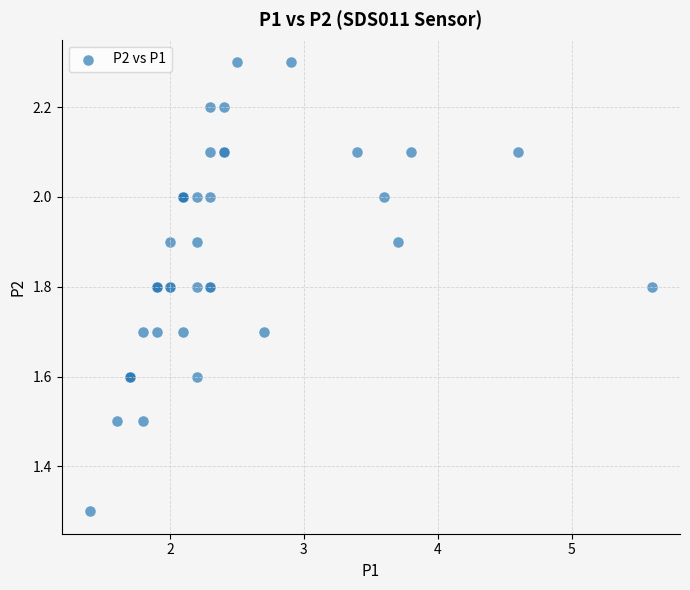

What Y value in the scatter plot is closest to 1?

1.3